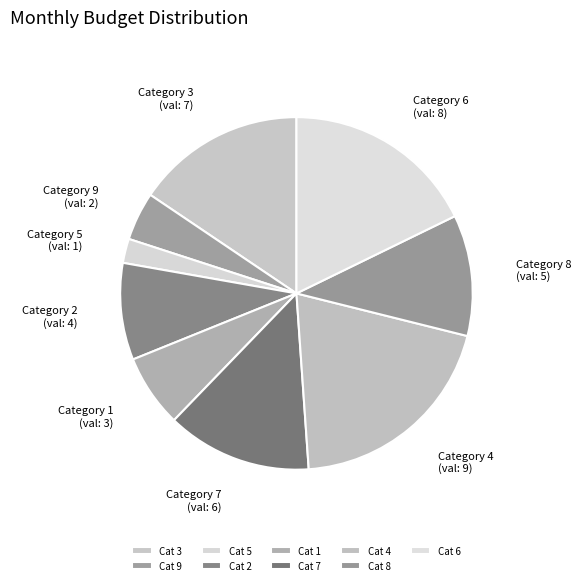

Which has a higher value, Category 5 (val: 1) or Category 9 (val: 2)?

Category 9 (val: 2)